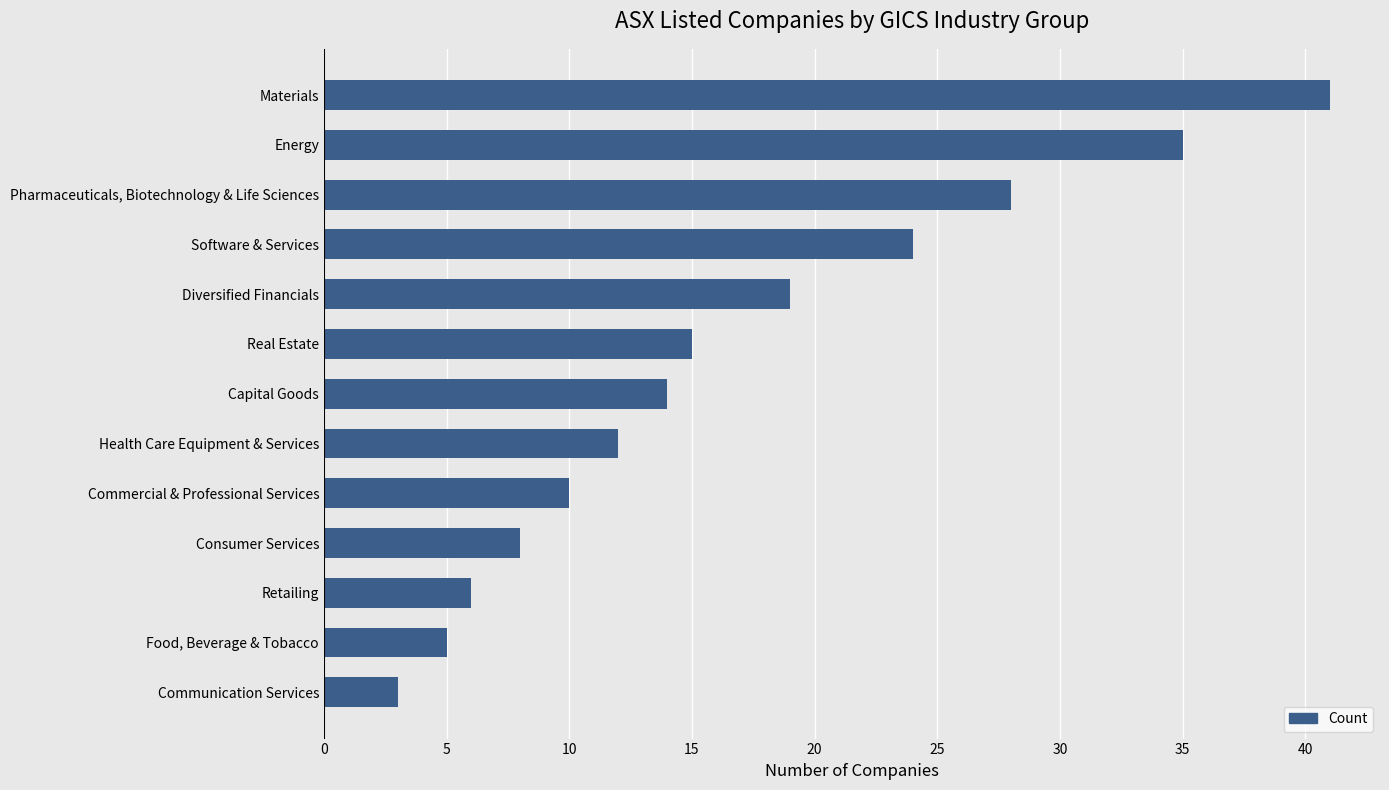

At which label is the value closest to 22?

Software & Services